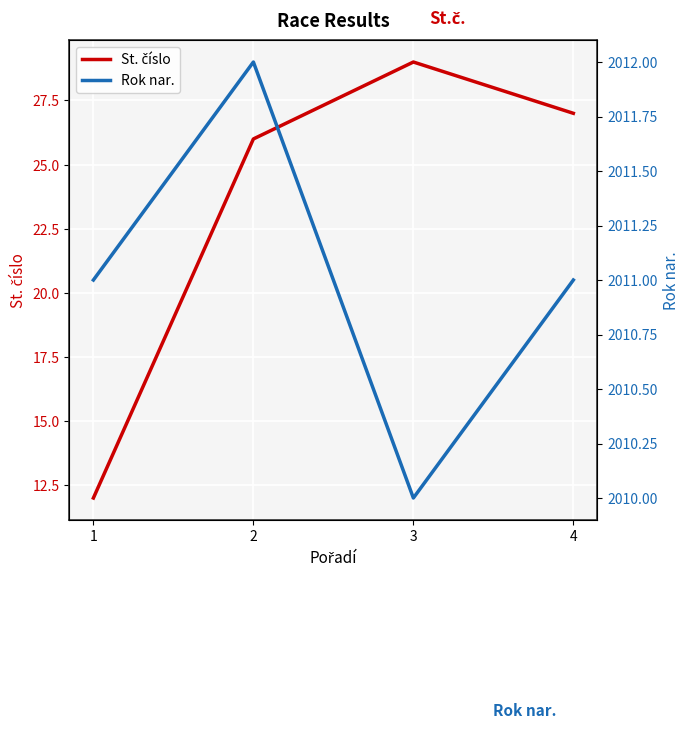

Reading left to right, extract all data points from this chart.

St. číslo: 12	26	29	27
Rok nar.: 2011	2012	2010	2011